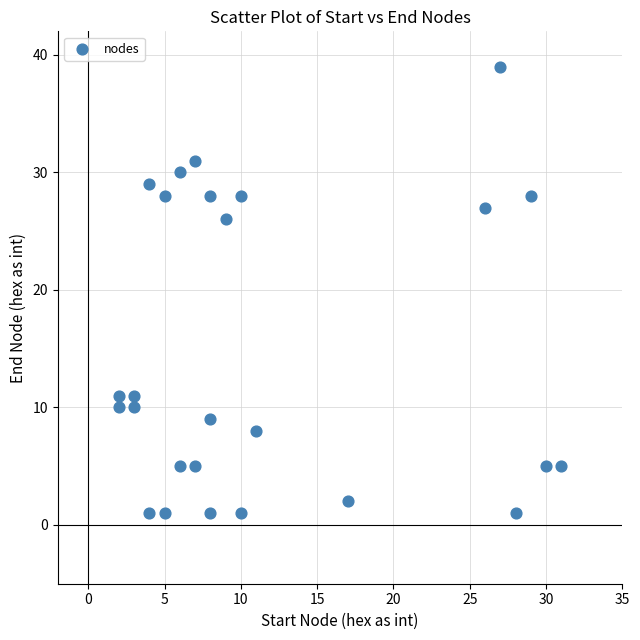

What is the range of X values (max minus min)?

29